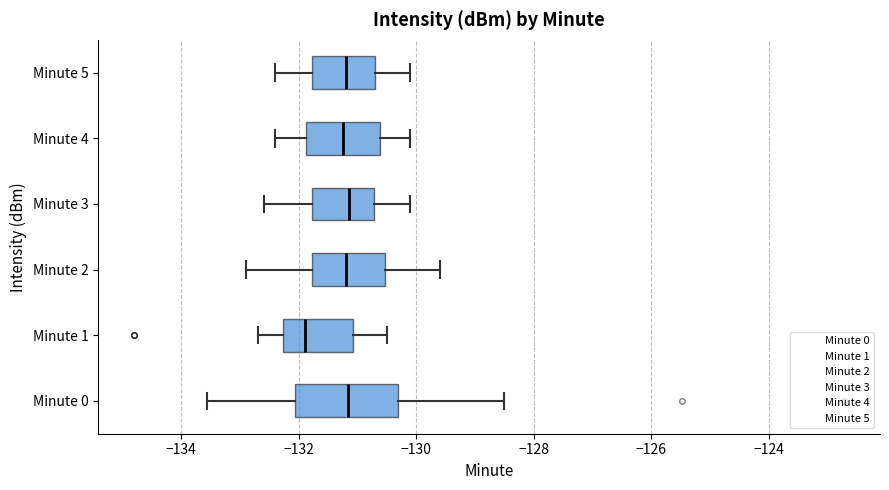

Reading bottom to top, read every box against the x-axis: the position of its median line, the range the box covers, and the ends of its whiskers. The values are not printed on the chart, so give them approximately, as read against the axis.

Minute 0: median -131.2, box -132.0 to -130.4, whiskers -133.6 to -128.6
Minute 1: median -131.8, box -132.2 to -131.0, whiskers -132.6 to -130.6
Minute 2: median -131.2, box -131.8 to -130.6, whiskers -132.8 to -129.6
Minute 3: median -131.2, box -131.8 to -130.8, whiskers -132.6 to -130.0
Minute 4: median -131.2, box -131.8 to -130.6, whiskers -132.4 to -130.0
Minute 5: median -131.2, box -131.8 to -130.6, whiskers -132.4 to -130.0